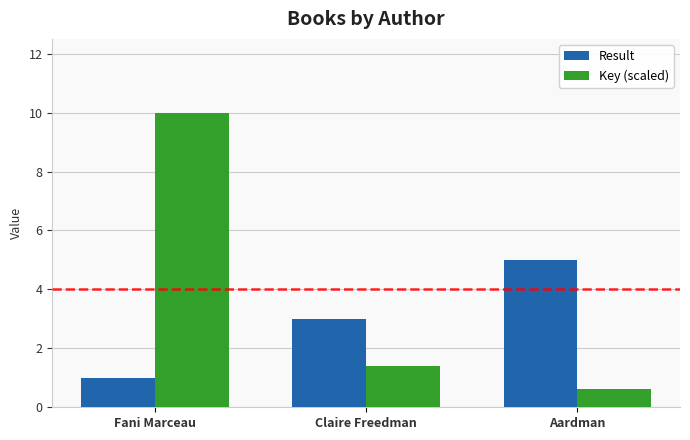

Reading left to right, transcribe all the data shown in this chart.

Result: Fani Marceau=1.0	Claire Freedman=3.0	Aardman=5.0
Key (scaled): Fani Marceau=10.0	Claire Freedman=1.4	Aardman=0.6